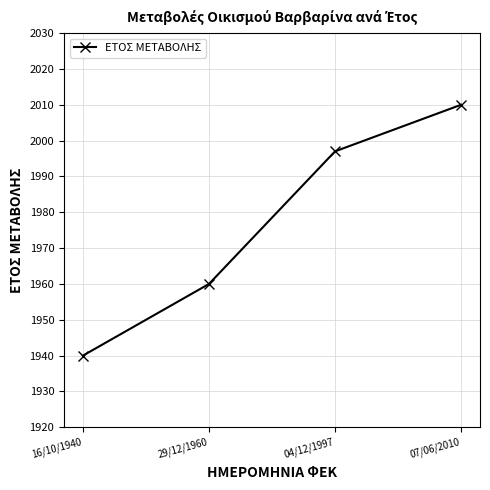

What is the maximum value shown in the chart?

2010